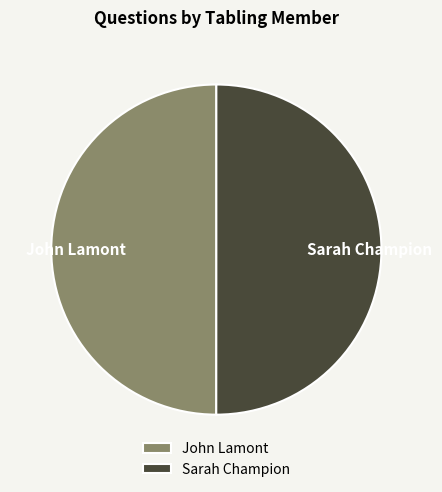

True or false: John Lamont accounts for 59% of the total.

False